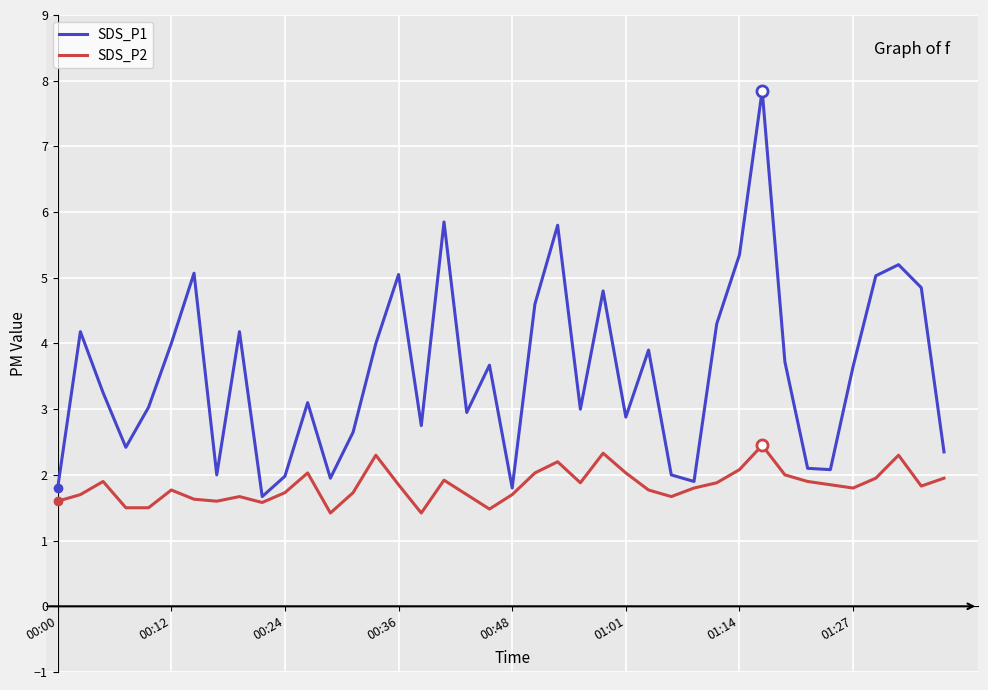

Which series has the largest total across all categories?

SDS_P1